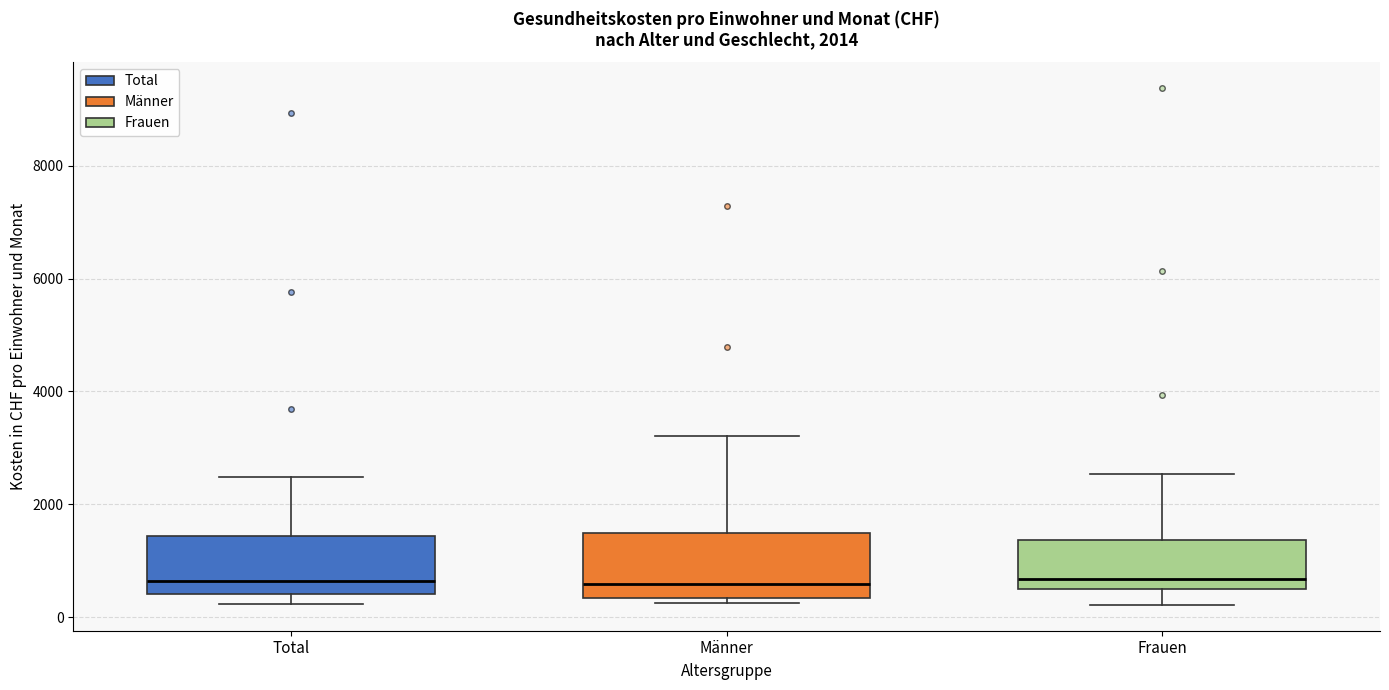

Reading left to right, transcribe this box plot: for each box, give where its median line is, the range the box spans, and where its two whiskers end, as read against the y-axis. The values are not printed on the chart, so give them approximately, as read against the axis.

Total: median 600, box 400 to 1400, whiskers 200 to 2400
Männer: median 600, box 400 to 1400, whiskers 200 to 3200
Frauen: median 600, box 400 to 1400, whiskers 200 to 2600